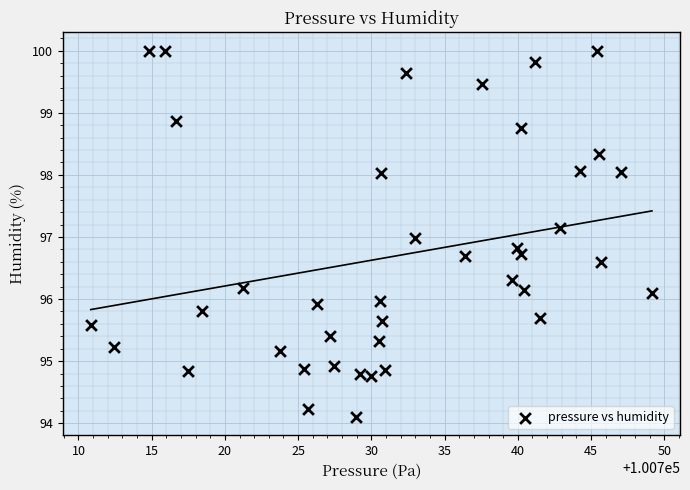

What is the range of X values (max minus min)?

38.3